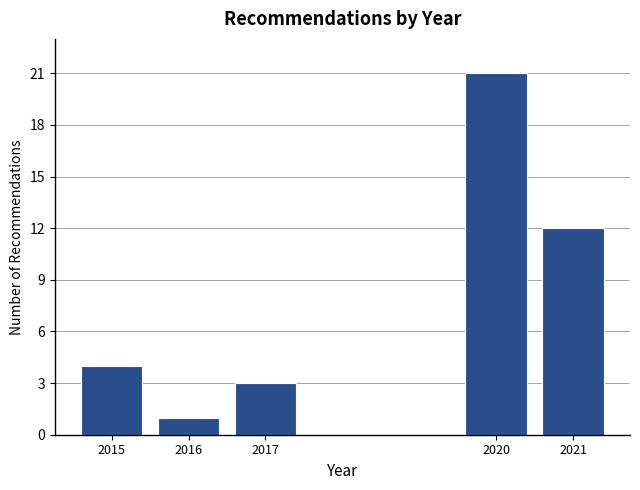

Reading right to left, list all the values displayed in this chart.

12	21	3	1	4